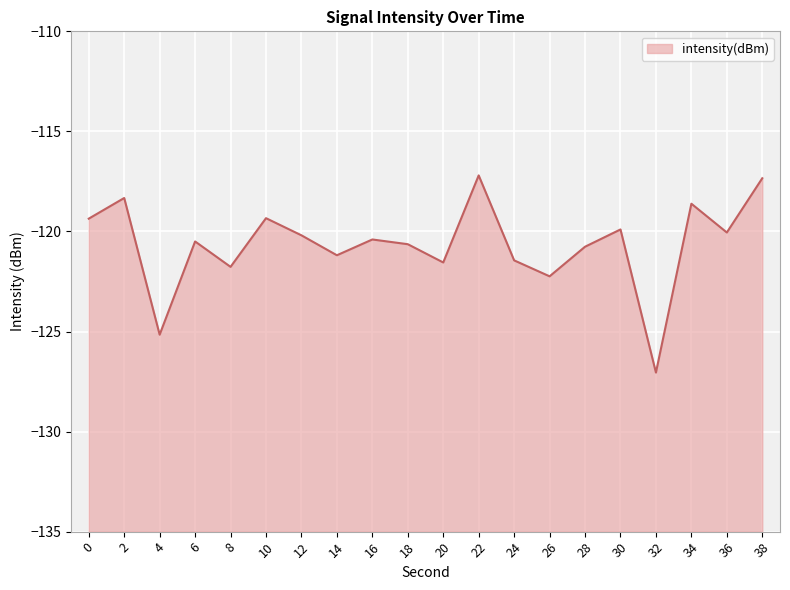

Which has a higher value, 28 or 14?

28